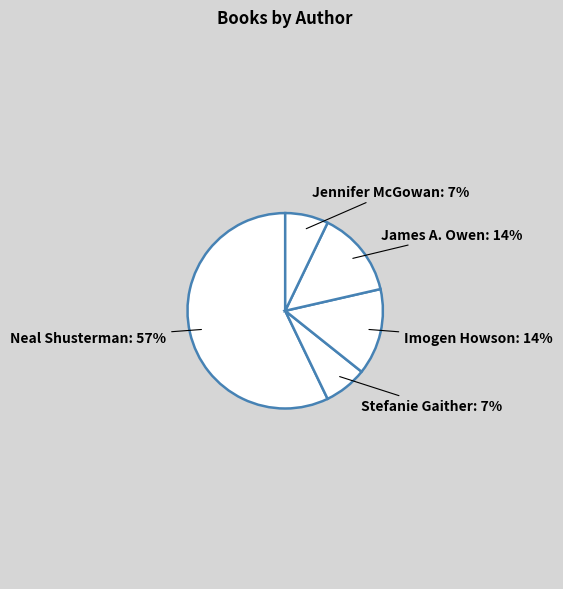

Which category has the biggest portion of the pie?

Neal Shusterman